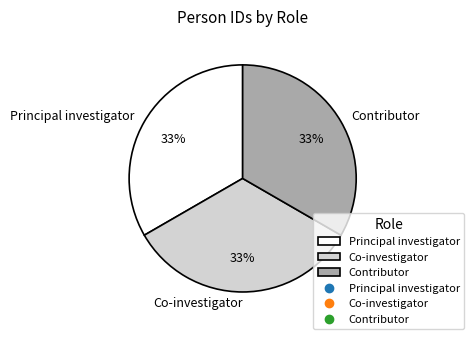

To the nearest percent, what portion does Principal investigator represent?

33%